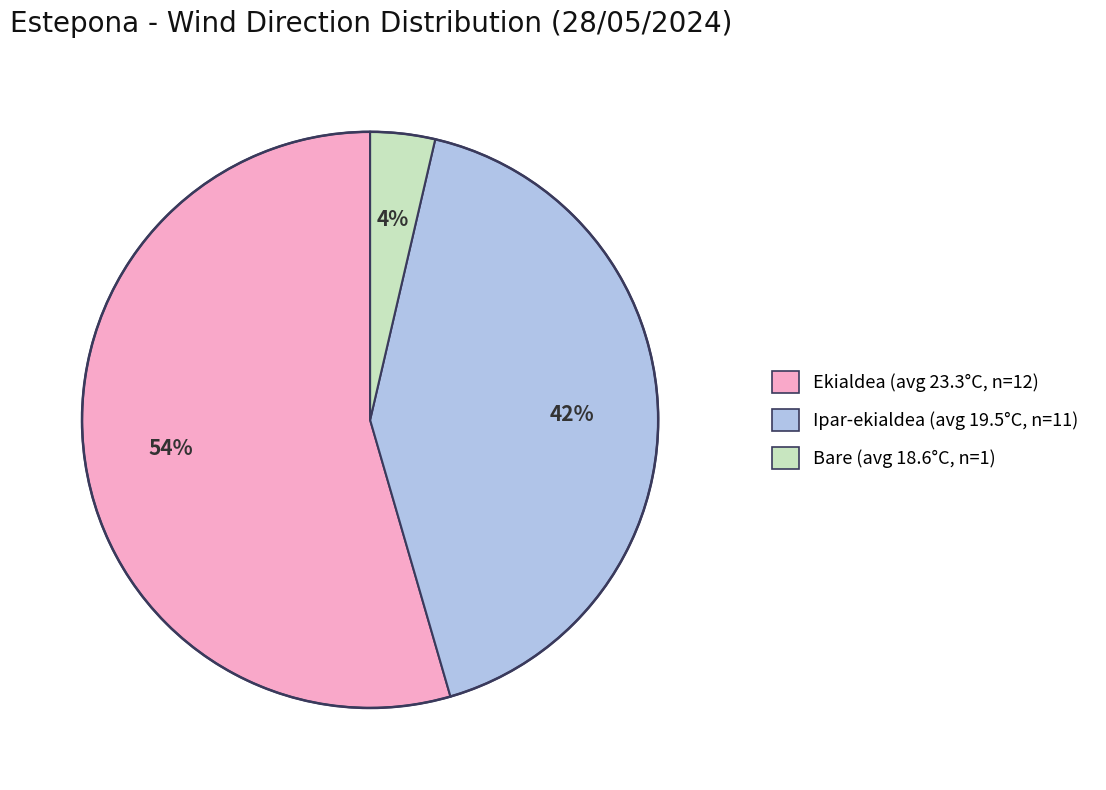

Do Ipar-ekialdea and Bare together represent more than half of the pie?

No